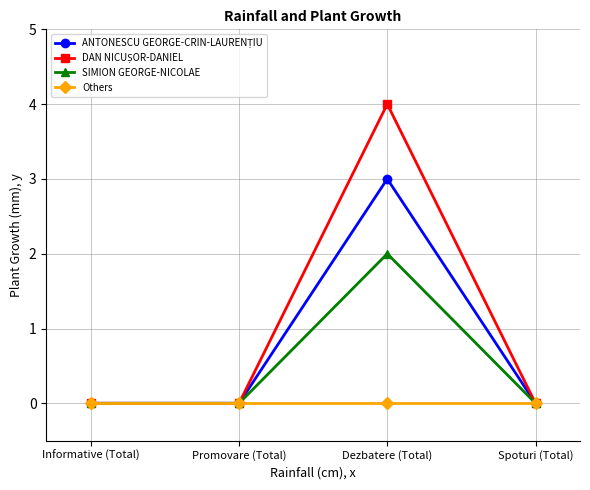

True or false: Others has more than 1 points higher than both neighbors.

False